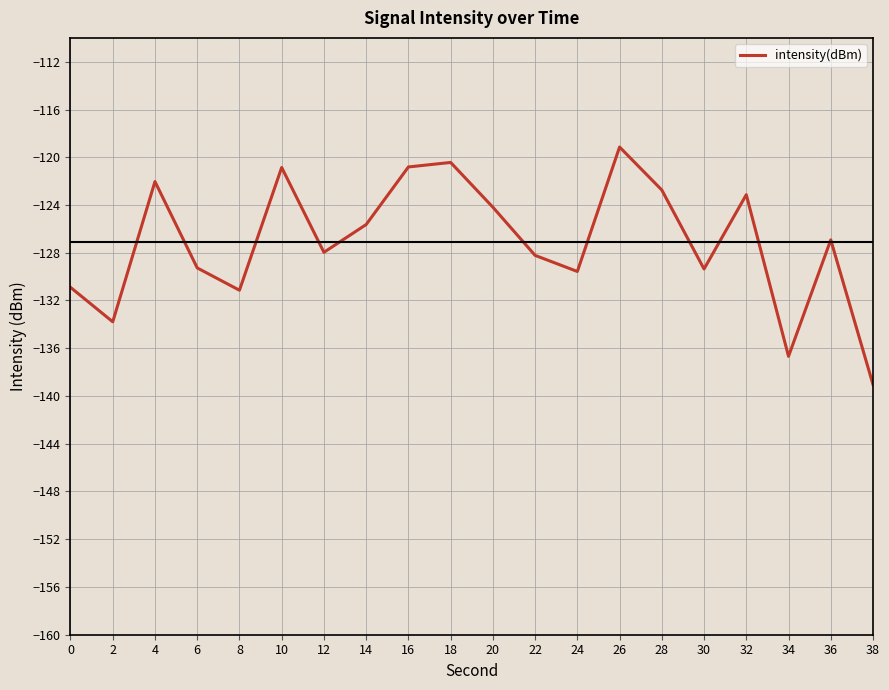

Does the chart display data point markers on the line(s)?

No